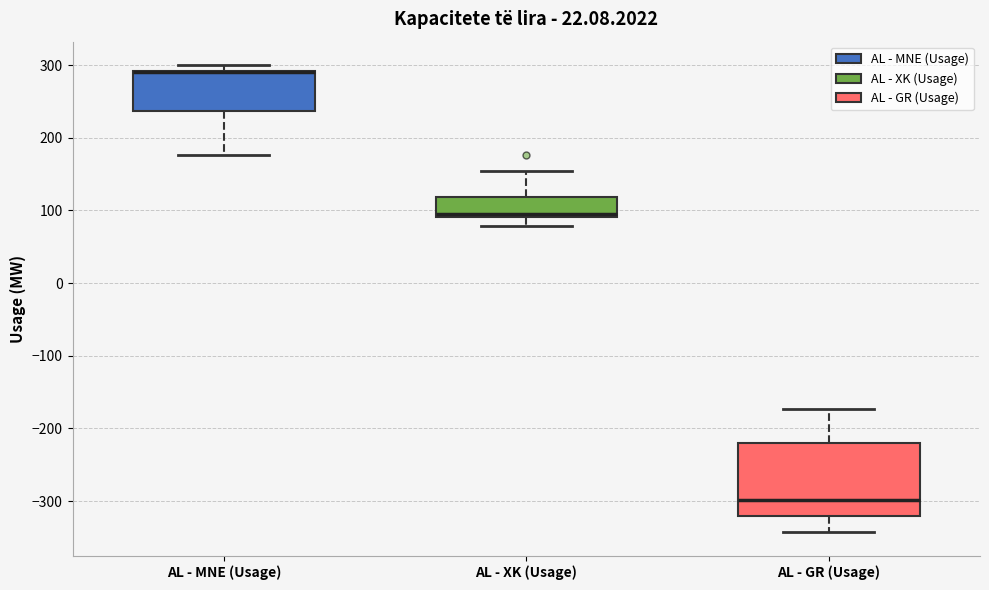

Where is the lower edge of the box for AL - GR (Usage) on the y-axis? The values are not printed on the chart, so give them approximately, as read against the axis.

-320